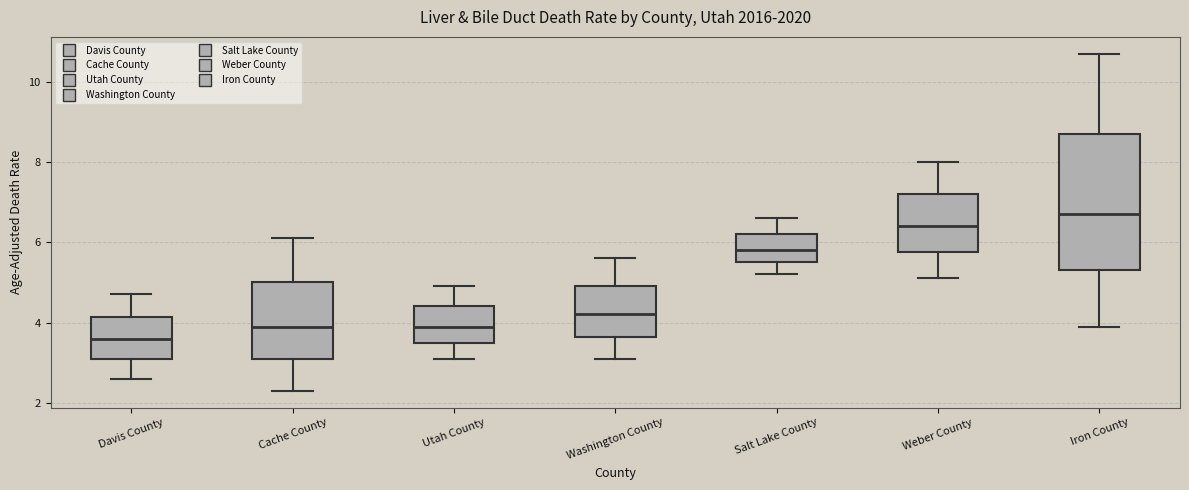

Where does the median line of the box for Cache County sit on the y-axis? The values are not printed on the chart, so give them approximately, as read against the axis.

4.0